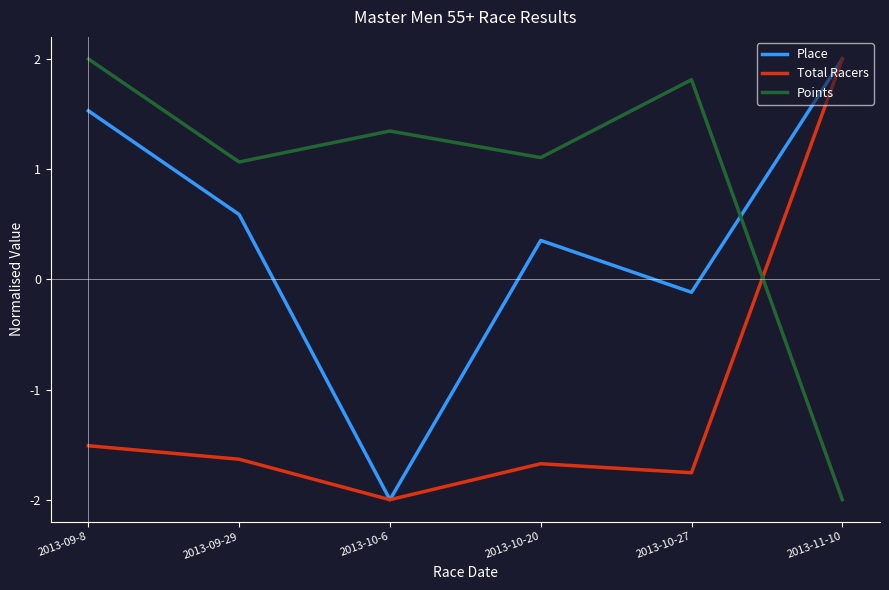

How many intersections are there between Points and Total Racers?

1